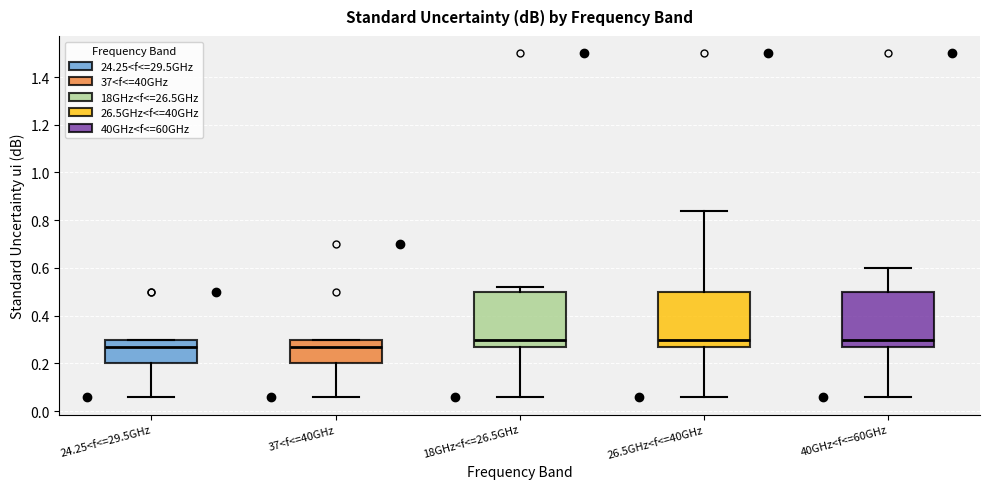

Reading left to right, read every box against the y-axis: the position of its median line, the range the box covers, and the ends of its whiskers. The values are not printed on the chart, so give them approximately, as read against the axis.

24.25<f<=29.5GHz: median 0.28, box 0.20 to 0.30, whiskers 0.06 to 0.30
37<f<=40GHz: median 0.28, box 0.20 to 0.30, whiskers 0.06 to 0.30
18GHz<f<=26.5GHz: median 0.30, box 0.28 to 0.50, whiskers 0.06 to 0.52
26.5GHz<f<=40GHz: median 0.30, box 0.28 to 0.50, whiskers 0.06 to 0.84
40GHz<f<=60GHz: median 0.30, box 0.28 to 0.50, whiskers 0.06 to 0.60